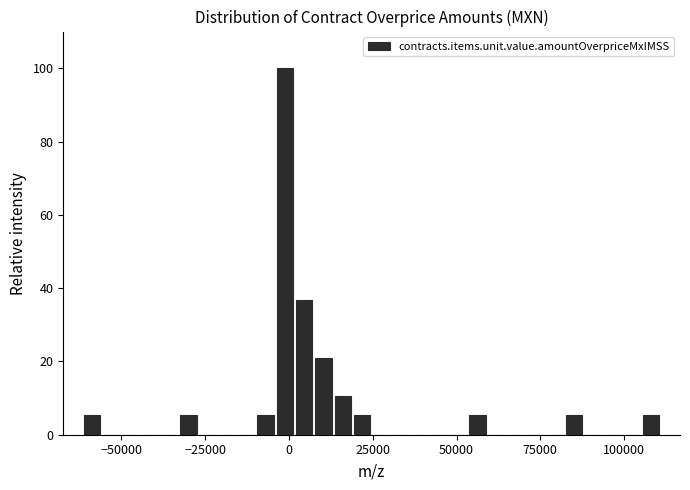

Around what value on the x-axis is the tallest bar? Give the approximate position of its centre, as read against the axis.

0